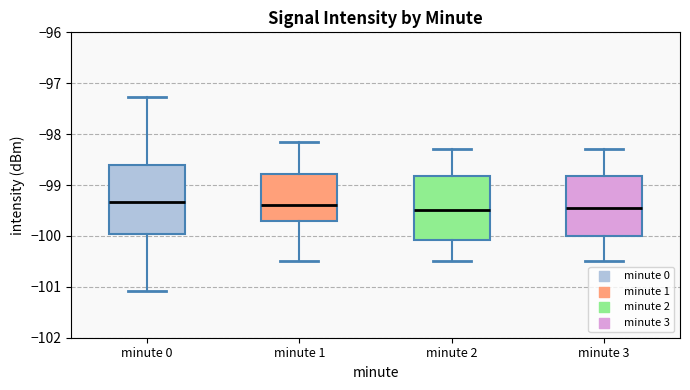

Comparing the boxes themselves (not the whiskers), which one is the tallest?

minute 0